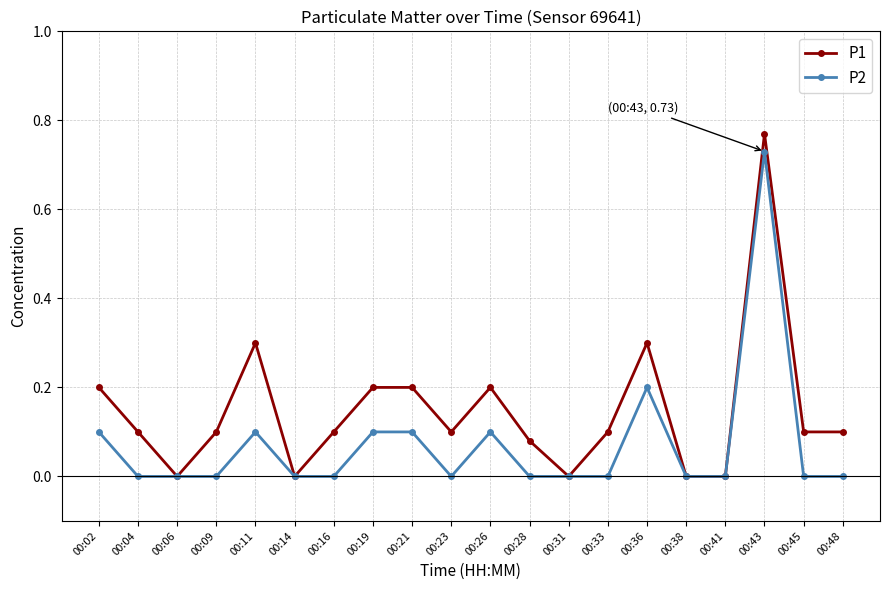

What is the value of the P1 point at the 9th from the left?

0.2